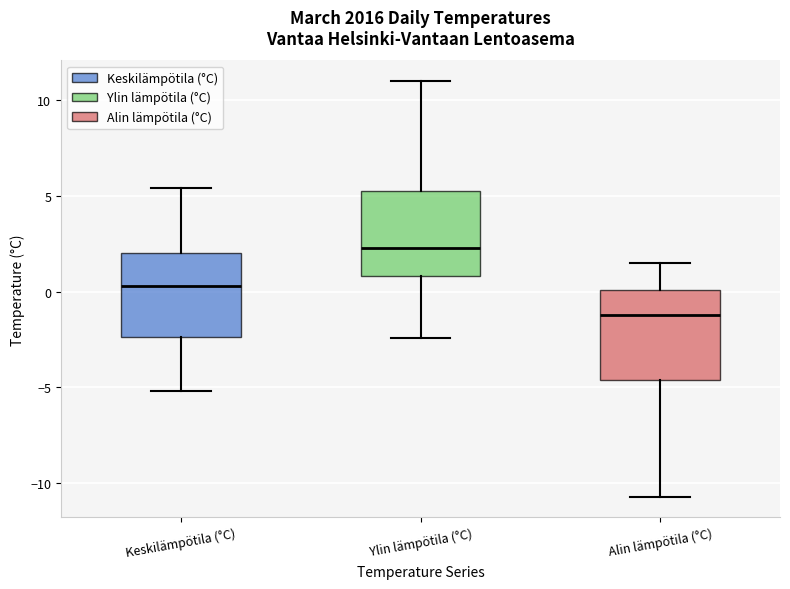

Which box's median line is the highest?

Ylin lämpötila (°C)